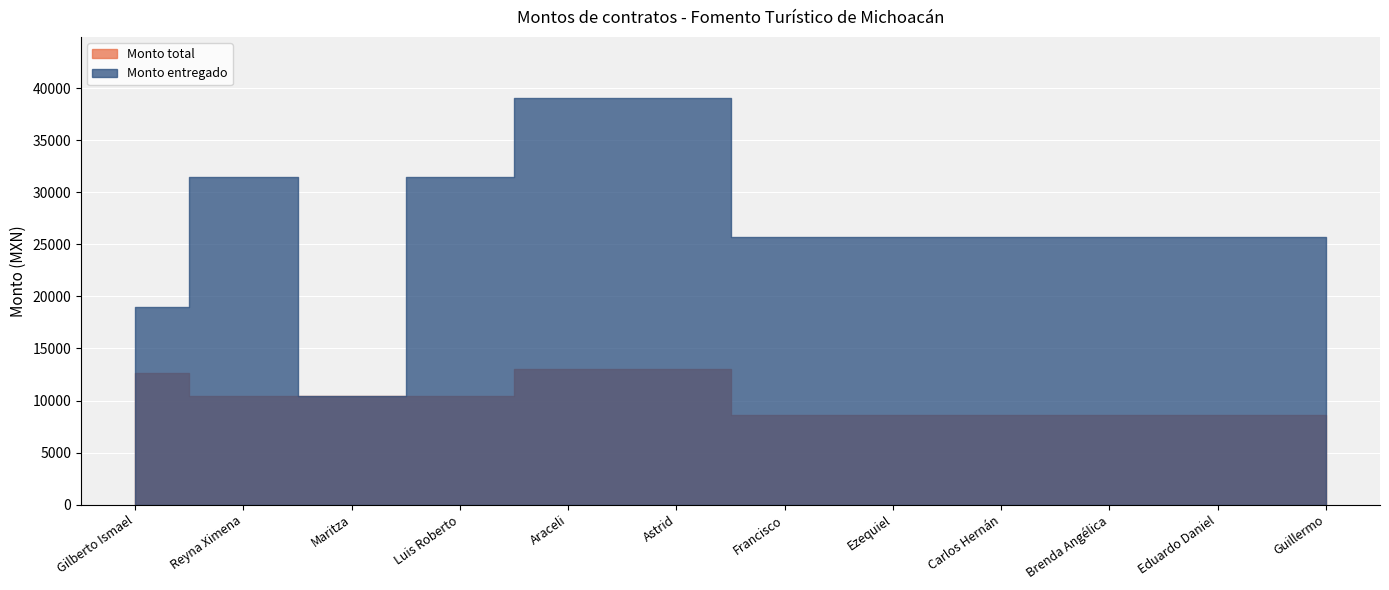

Which series changed the most between Gilberto Ismael and Astrid?

Monto entregado